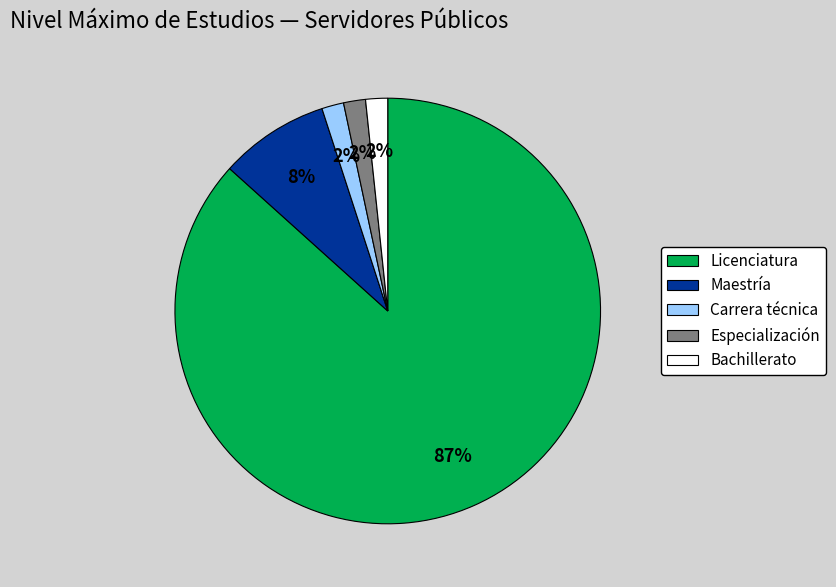

The Bachillerato slice represents 10% of the pie. True or false?

False